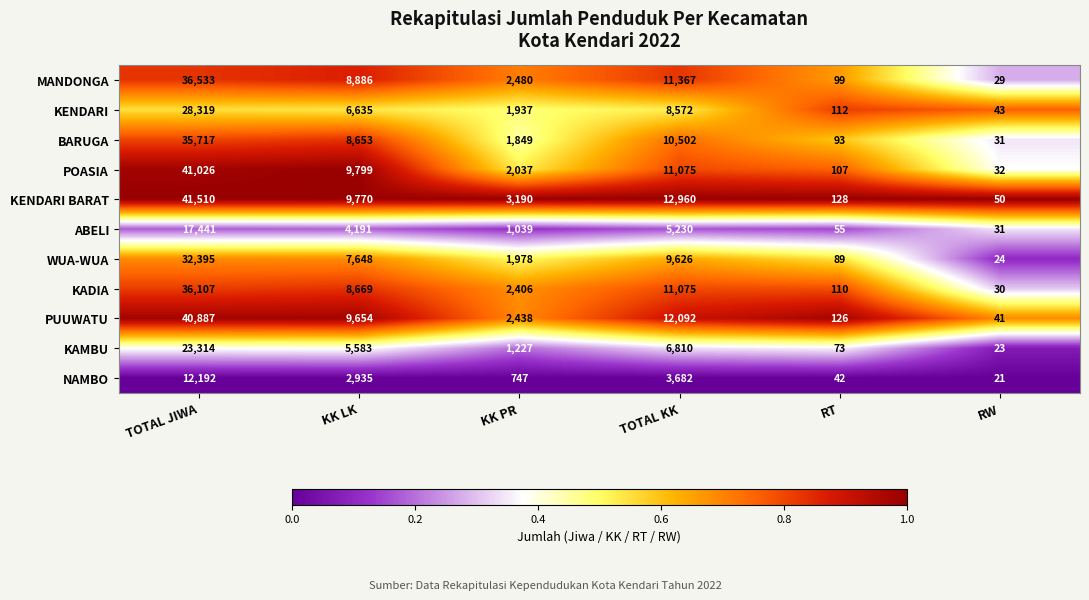

Is it true that PUUWATU equals 216 at RT?

False